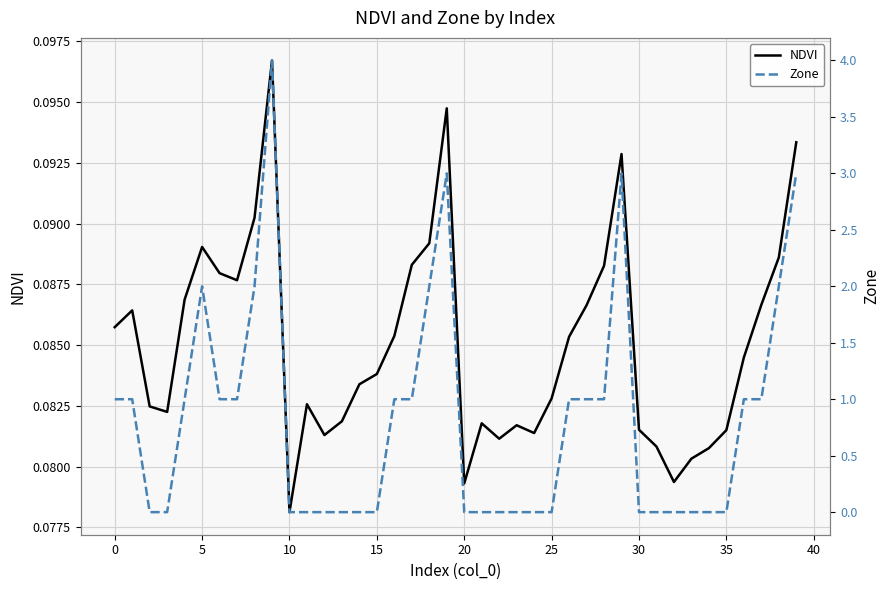

How many distinct data groups are displayed?

2